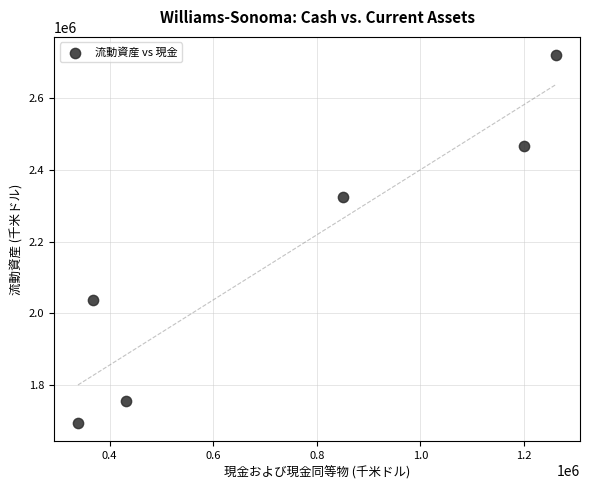

What is the range of Y values (max minus min)?

1025454